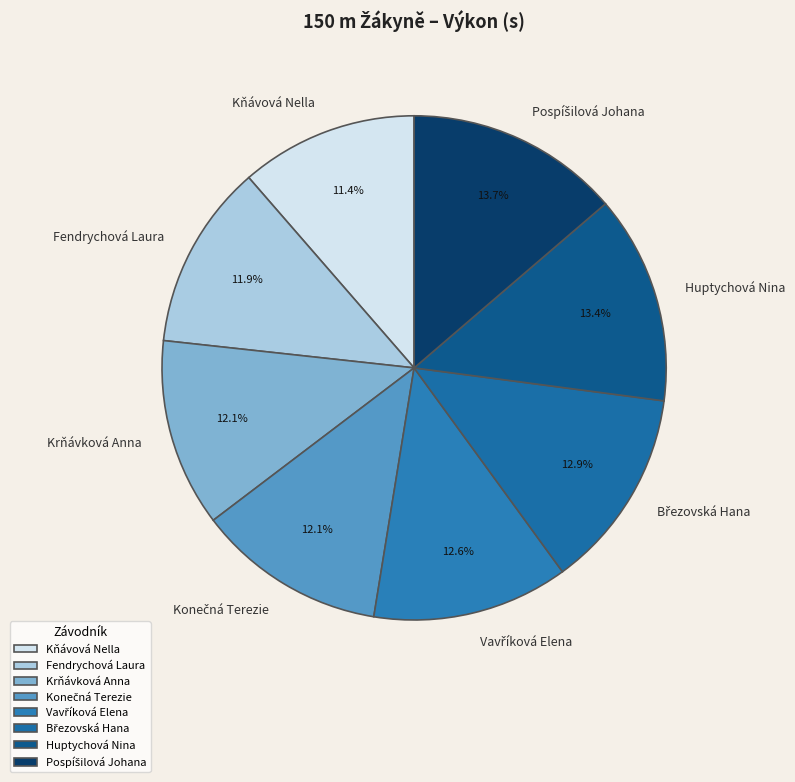

Which slice is the smallest?

Kňávová Nella